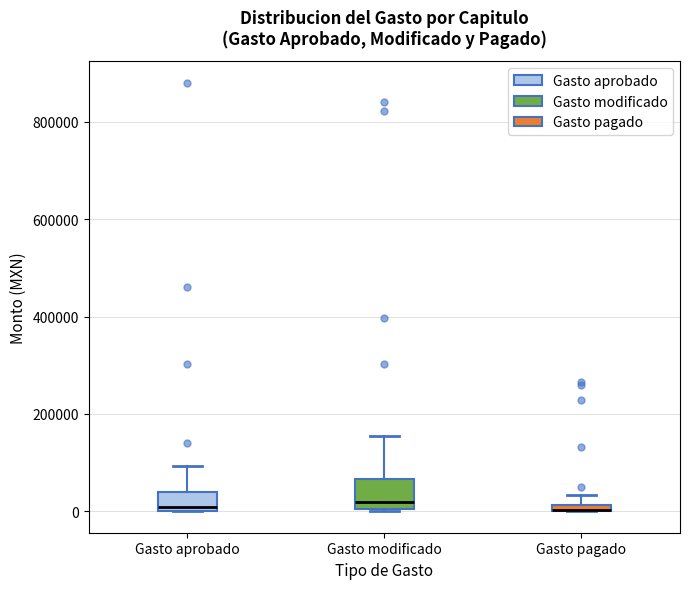

Where is the lower edge of the box for Gasto modificado on the y-axis? The values are not printed on the chart, so give them approximately, as read against the axis.

0